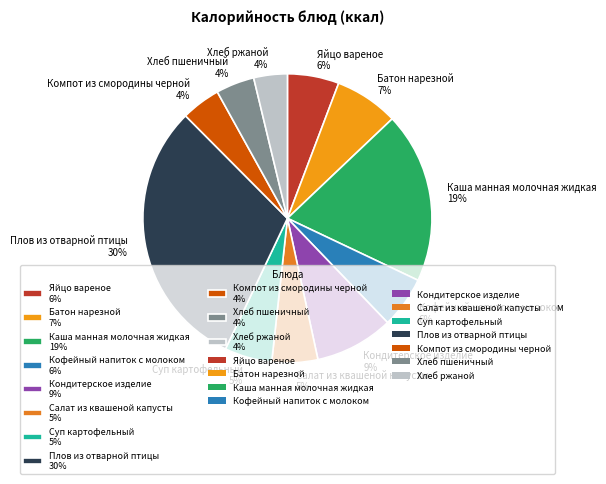

How many slices are in this pie chart?

11